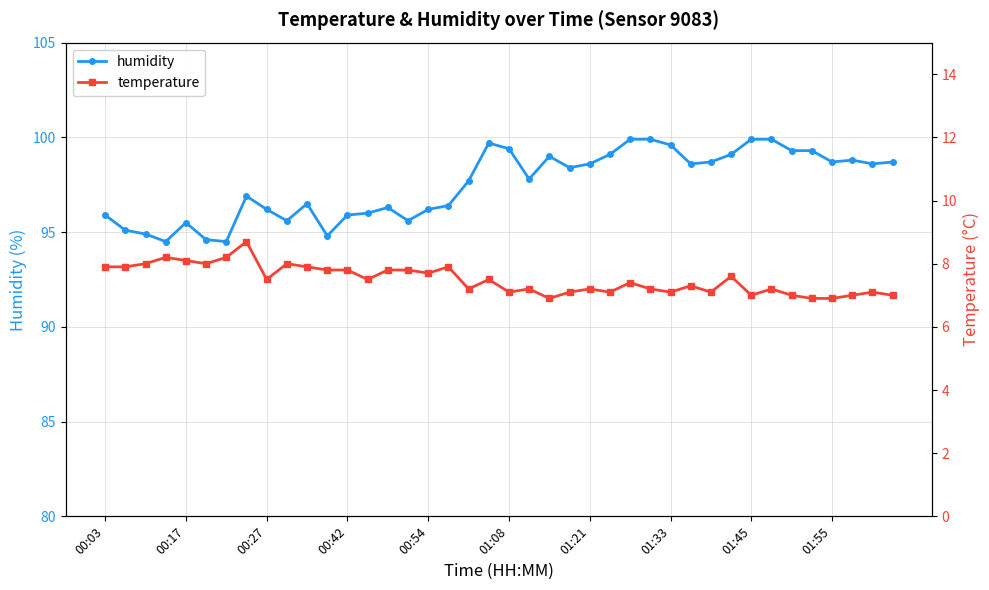

Does the chart display data point markers on the line(s)?

Yes